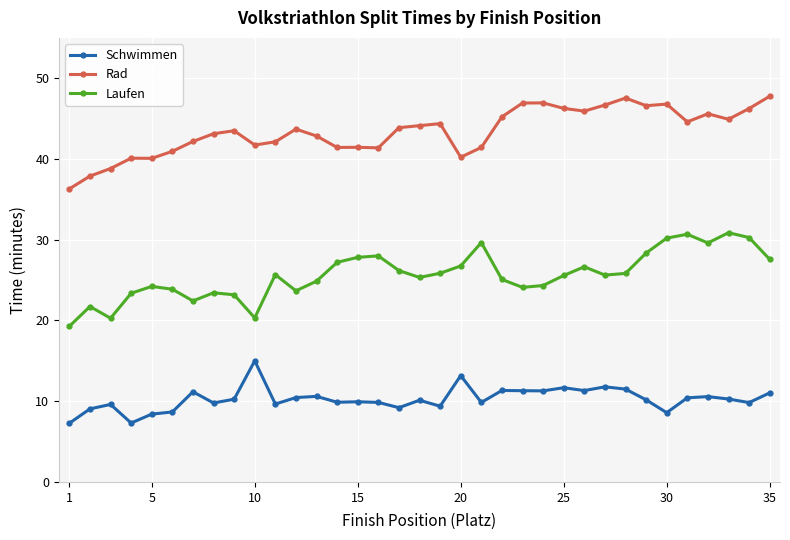

Rank the series by their average value, from highest to lowest.

Rad, Laufen, Schwimmen